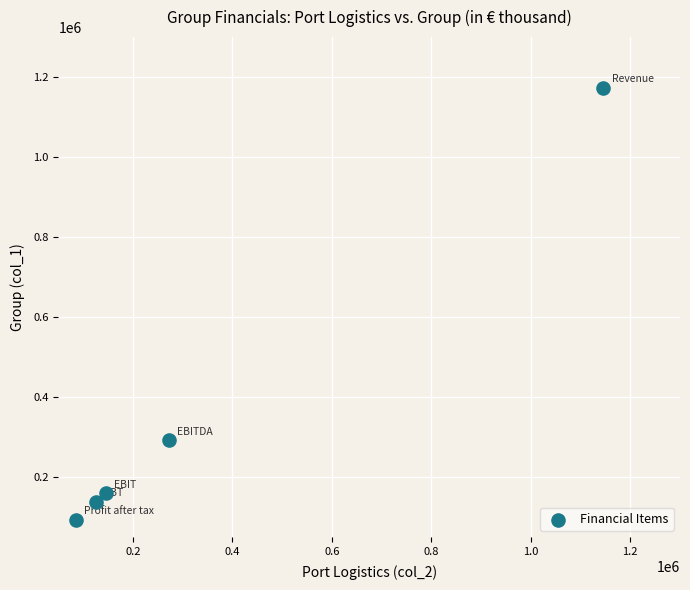

What Y value in the scatter plot is closest to 633281?

292686